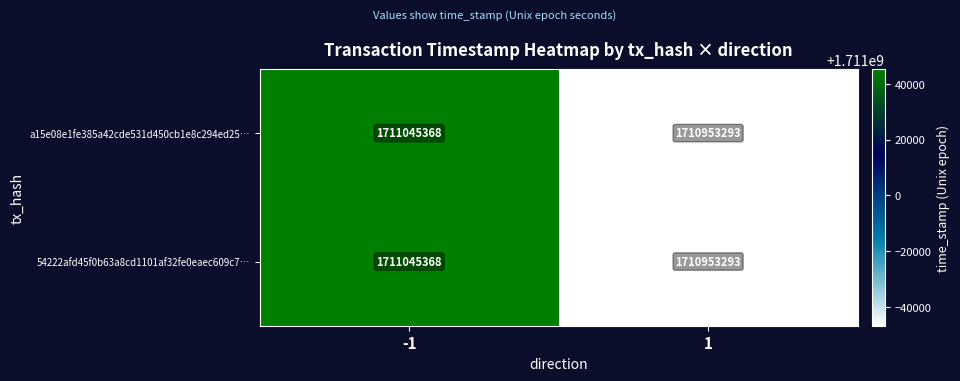

What value does the a15e08e1fe385a42cde531d450cb1e8c294ed25… series have at 1?

1710953293